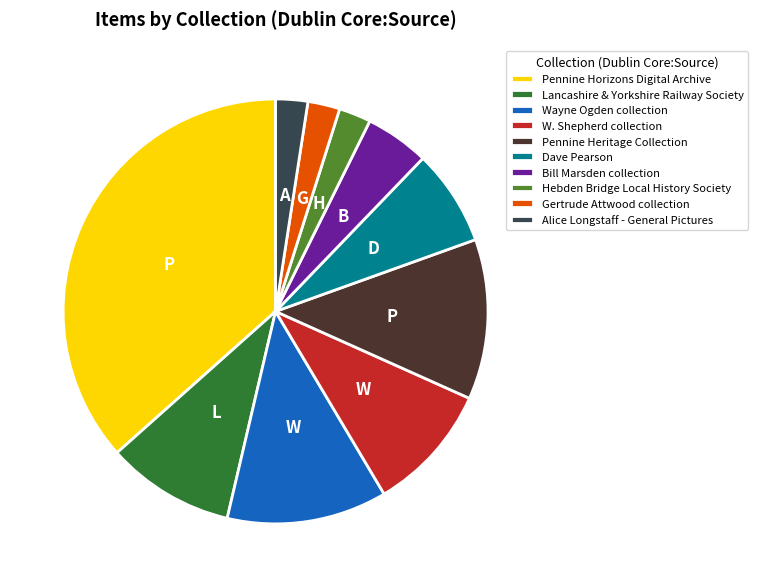

Is the sum of Bill Marsden collection and Hebden Bridge Local History Society greater than half?

No